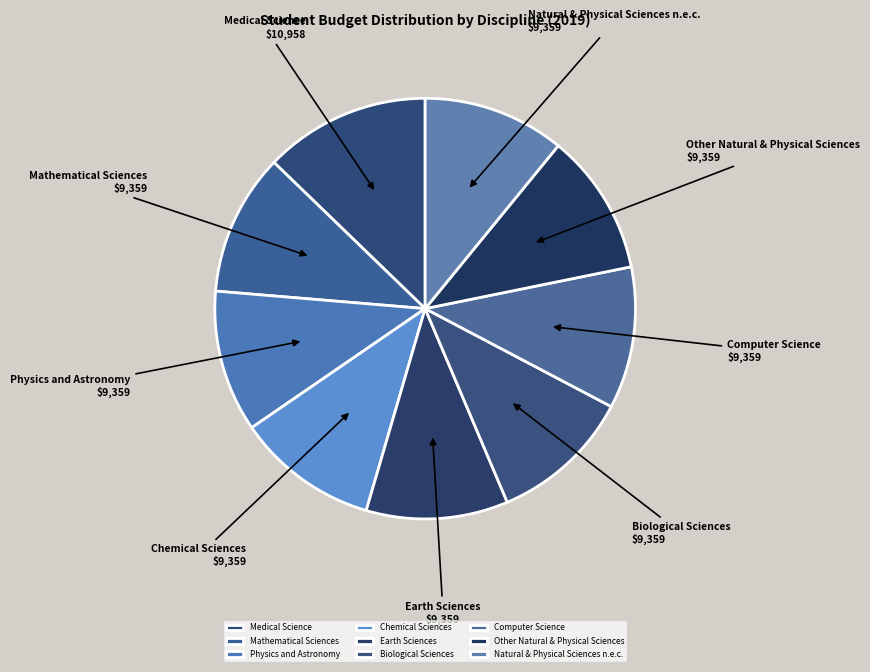

Which category has the biggest portion of the pie?

Medical Science